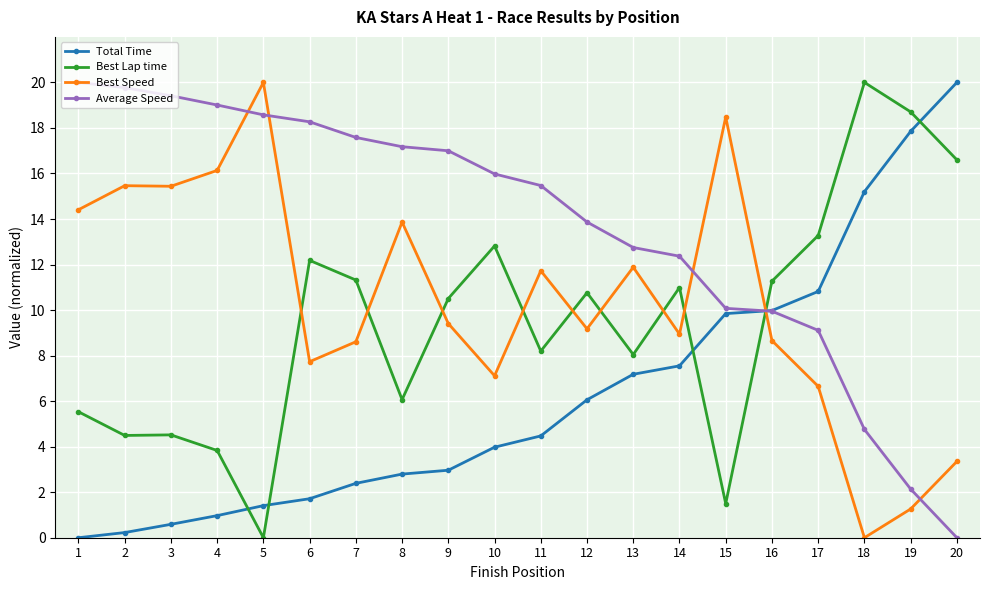

What are all the series names shown in the legend?

Total Time, Best Lap time, Best Speed, Average Speed